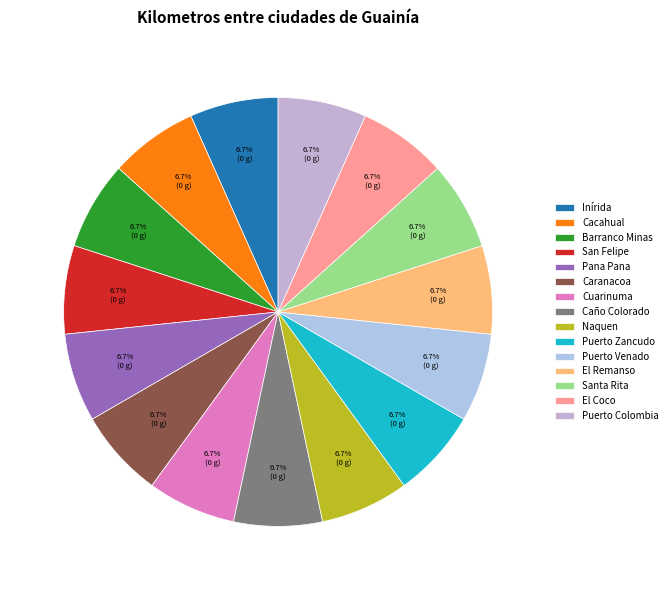

How much of the chart is everything except Puerto Zancudo?

93.3%